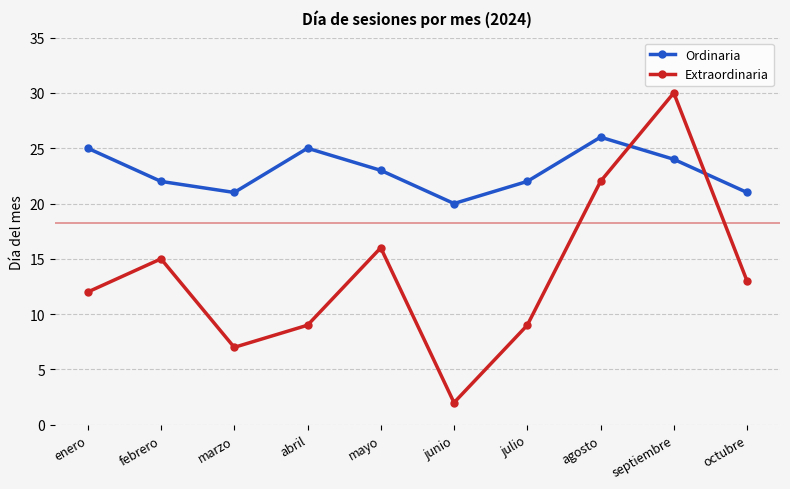

How many categories are shown in the chart?

10